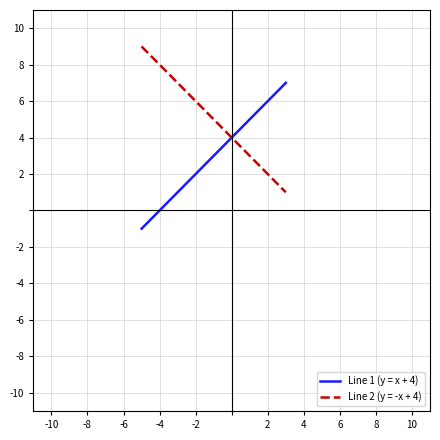

What is the greatest value displayed?

9